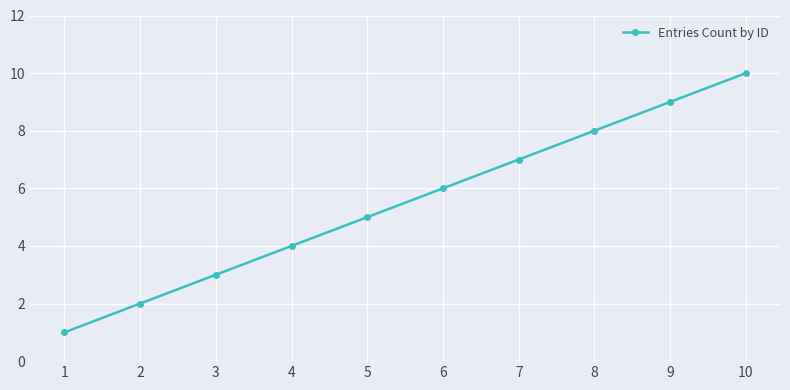

How many data points are less than 6?

5